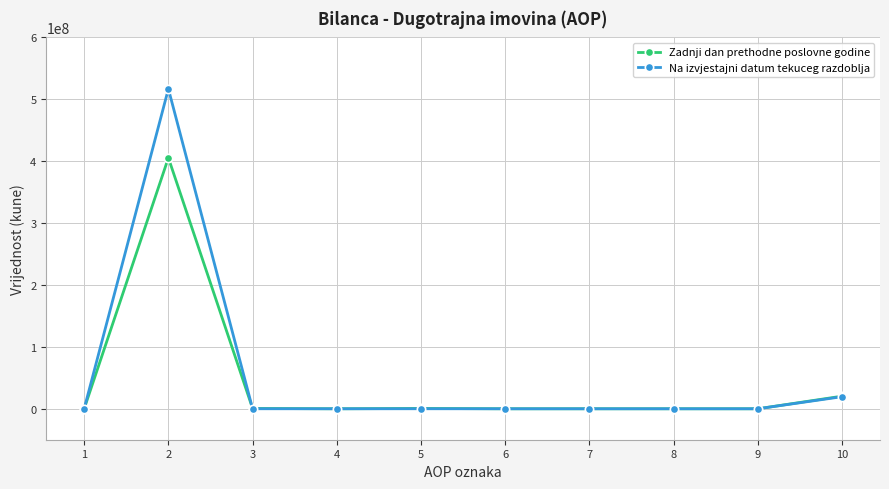

Which series has the largest total across all categories?

Na izvjestajni datum tekuceg razdoblja